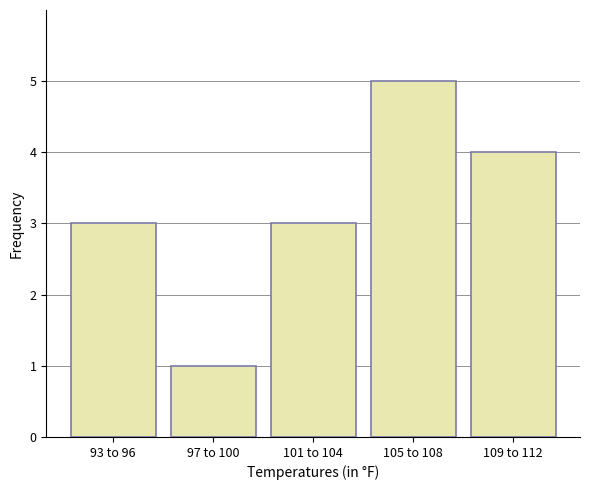

Reading right to left, transcribe all the data shown in this chart.

4	5	3	1	3